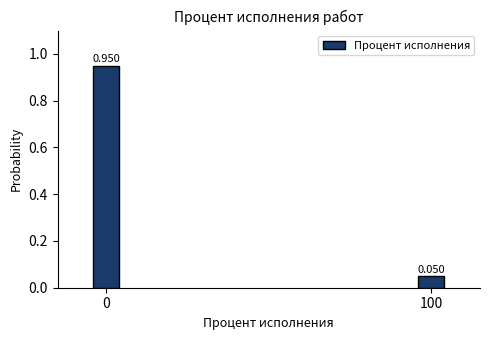

Are the bars horizontal?

No